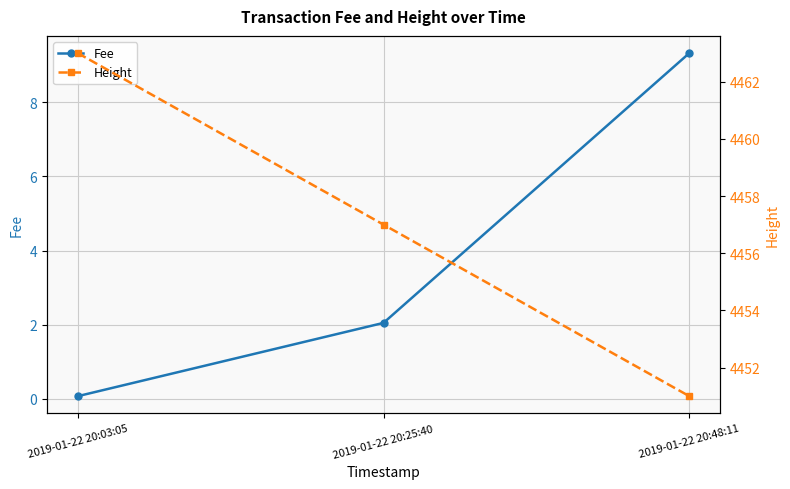

What is the difference between the Fee values at 2019-01-22 20:03:05 and 2019-01-22 20:48:11?

9.3